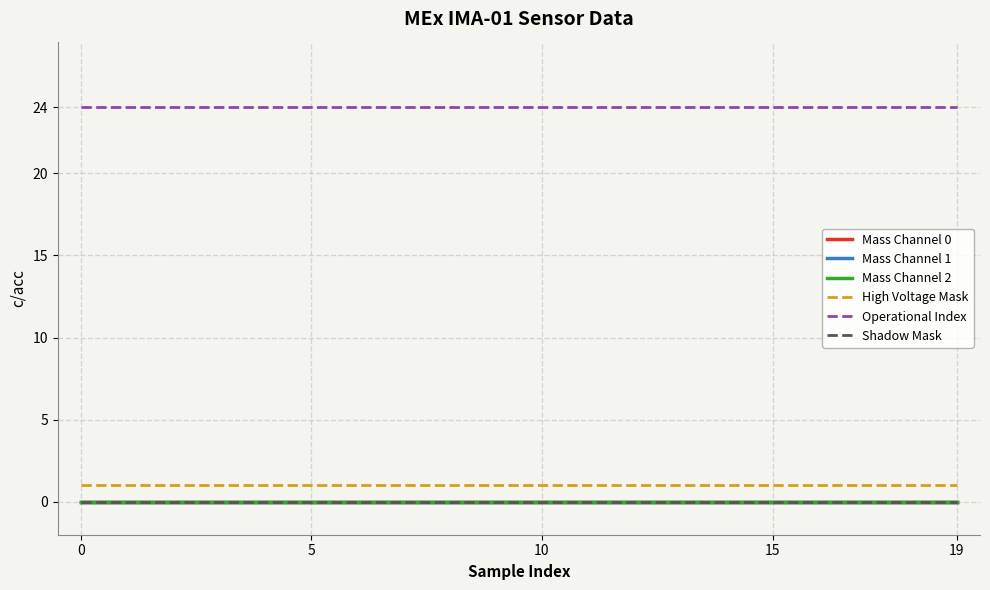

What is the sum of all High Voltage Mask values?

20